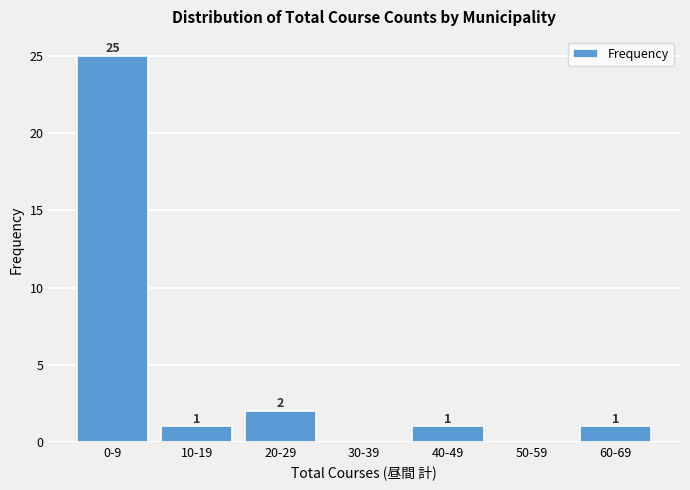

Reading left to right, transcribe all the data shown in this chart.

0-9=25	10-19=1	20-29=2	30-39=0	40-49=1	50-59=0	60-69=1